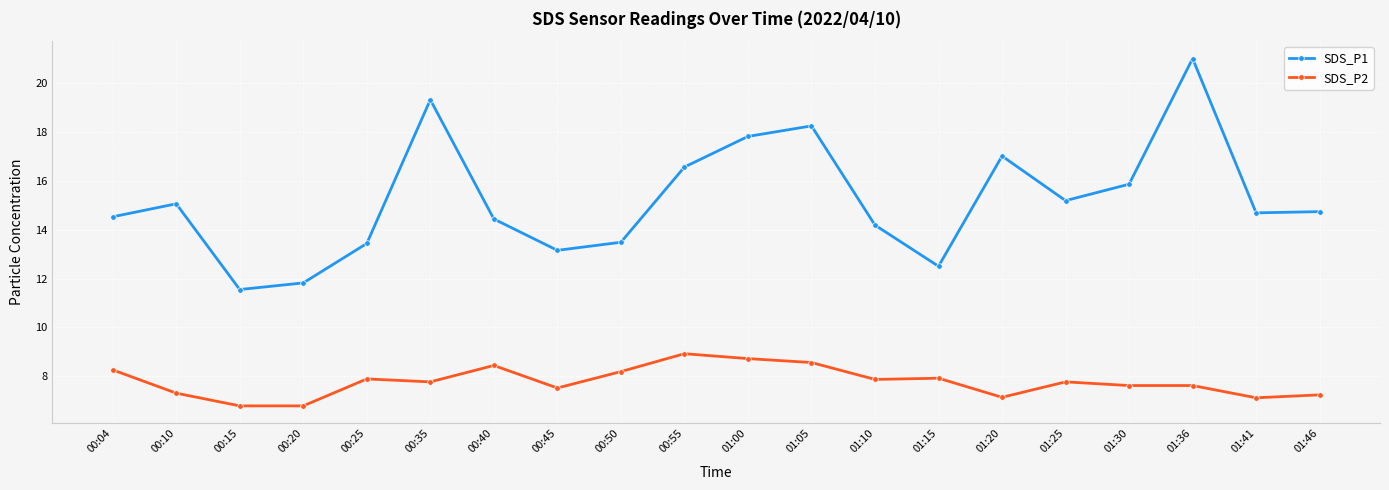

True or false: SDS_P1 has more than 1 points higher than both neighbors.

True